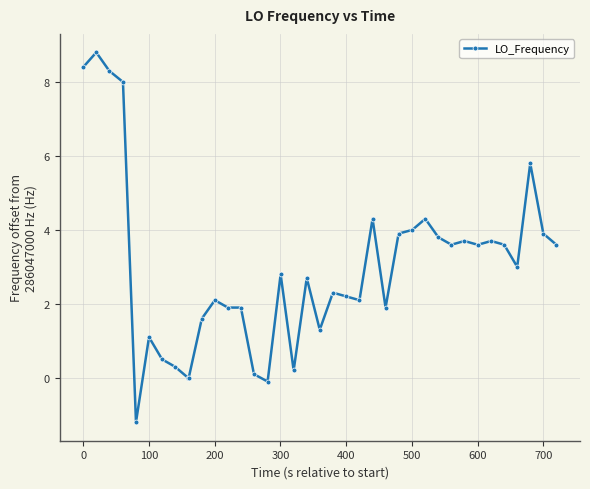

What is the smallest value displayed?

-1.2